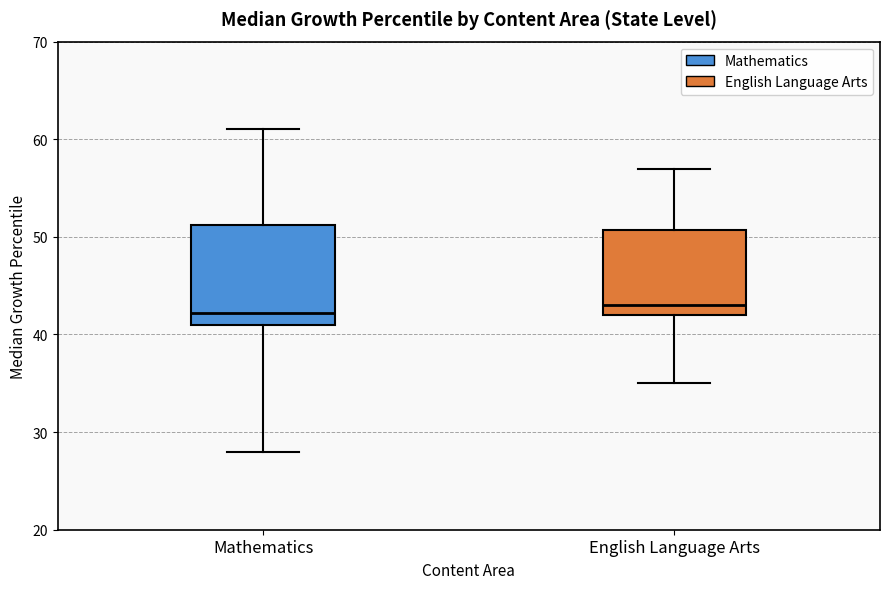

Which box is the tallest, from its lower edge to its upper edge?

Mathematics